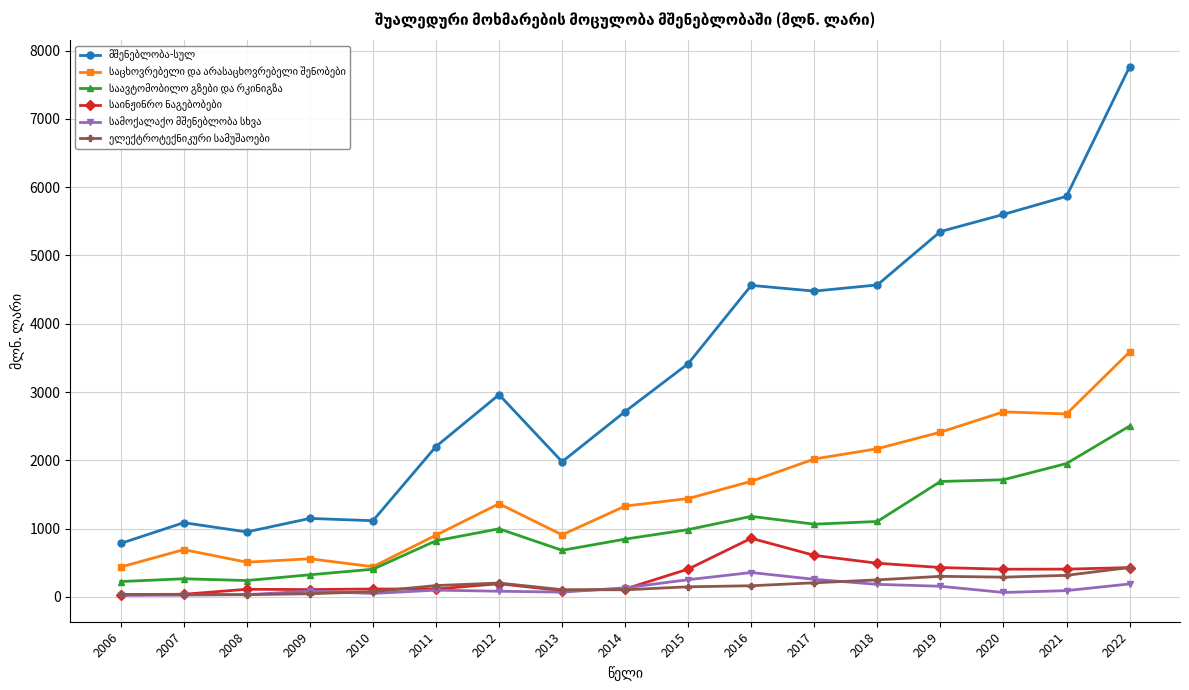

How many categories are shown in the chart?

17